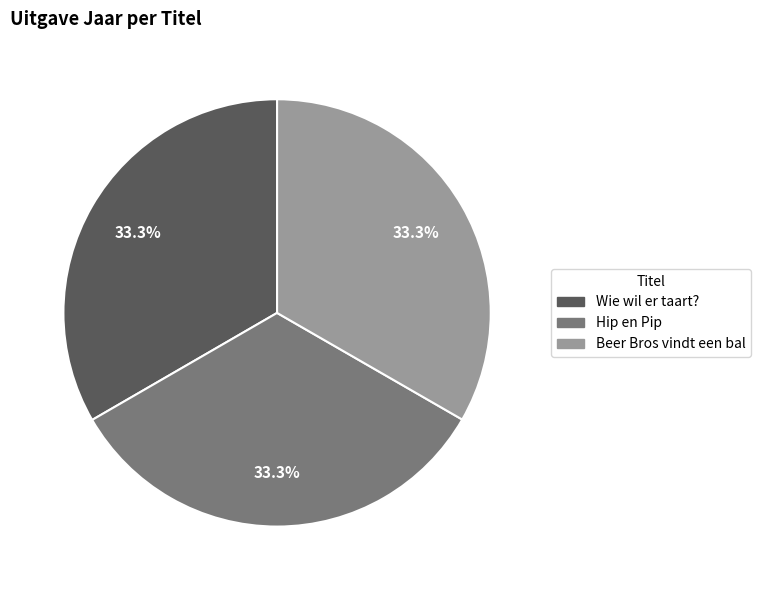

Count the number of slices in the pie.

3